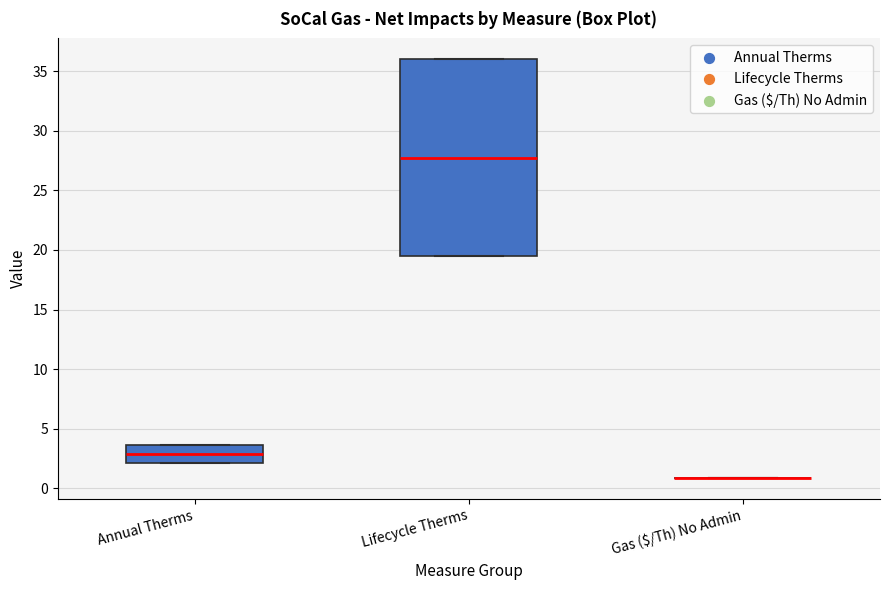

Reading left to right, read every box against the y-axis: the position of its median line, the range the box covers, and the ends of its whiskers. The values are not printed on the chart, so give them approximately, as read against the axis.

Annual Therms: median 3.0, box 2.0 to 3.5, whiskers 2.0 to 3.5
Lifecycle Therms: median 27.5, box 19.5 to 36.0, whiskers 19.5 to 36.0
Gas ($/Th) No Admin: box collapsed to a line at 1.0, whiskers 1.0 to 1.0